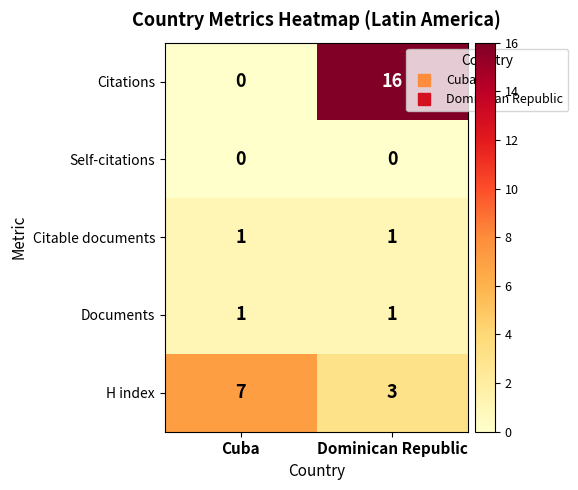

What is the sum of all Citations values?

16